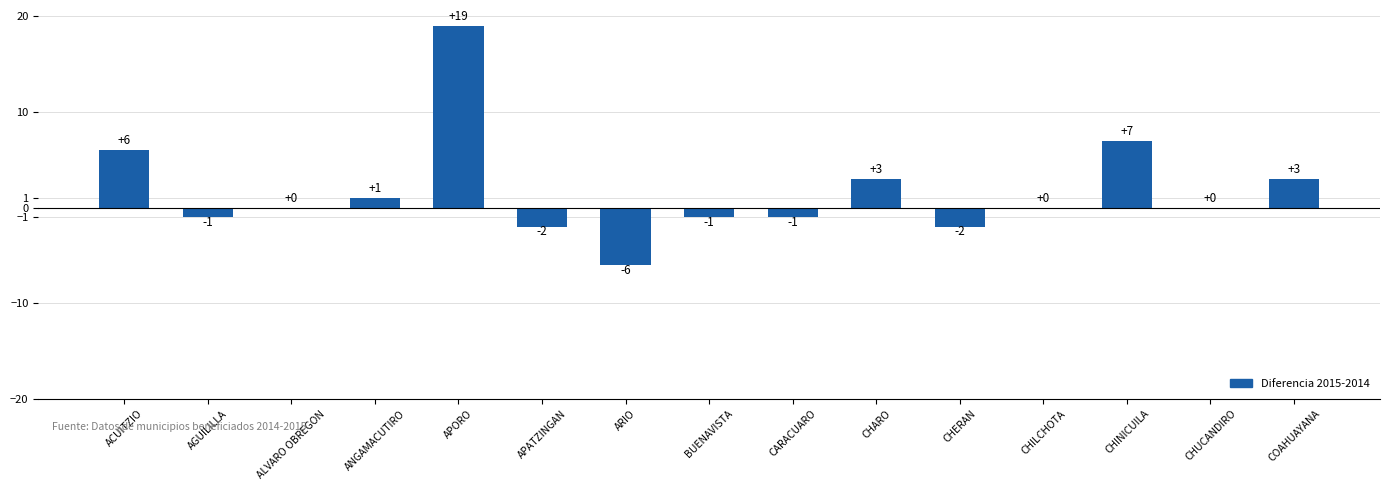

Reading right to left, list all the values displayed in this chart.

COAHUAYANA=3	CHUCANDIRO=0	CHINICUILA=7	CHILCHOTA=0	CHERAN=-2	CHARO=3	CARACUARO=-1	BUENAVISTA=-1	ARIO=-6	APATZINGAN=-2	APORO=19	ANGAMACUTIRO=1	ALVARO OBREGON=0	AGUILILLA=-1	ACUITZIO=6